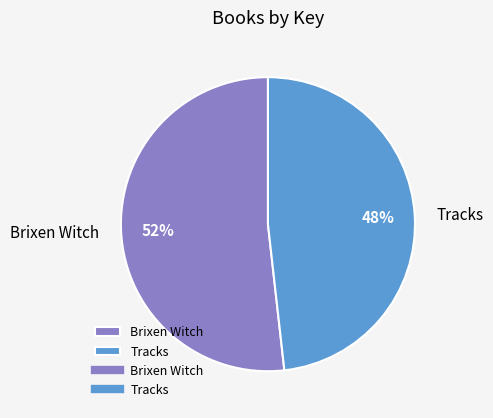

Combined, do Brixen Witch and Tracks account for over 50%?

Yes